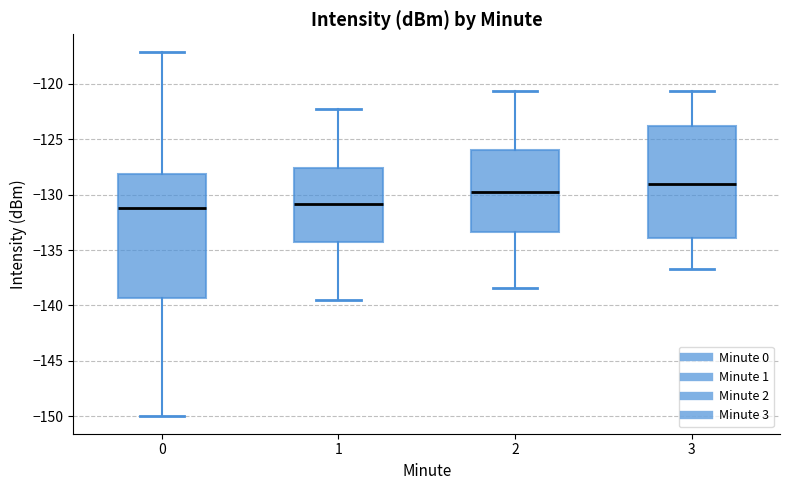

Which box is the tallest, from its lower edge to its upper edge?

0